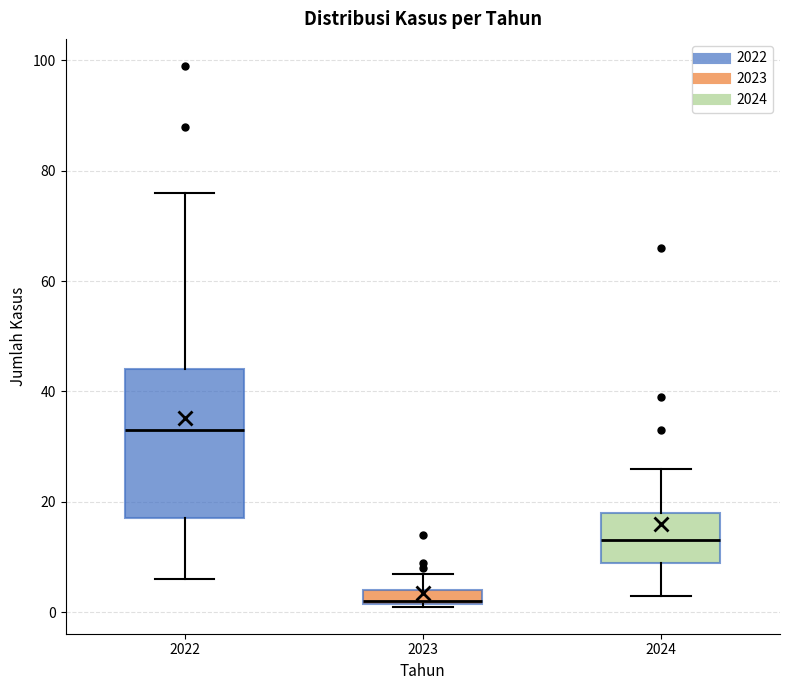

Where is the upper edge of the box at x = 2023 on the y-axis? The values are not printed on the chart, so give them approximately, as read against the axis.

4